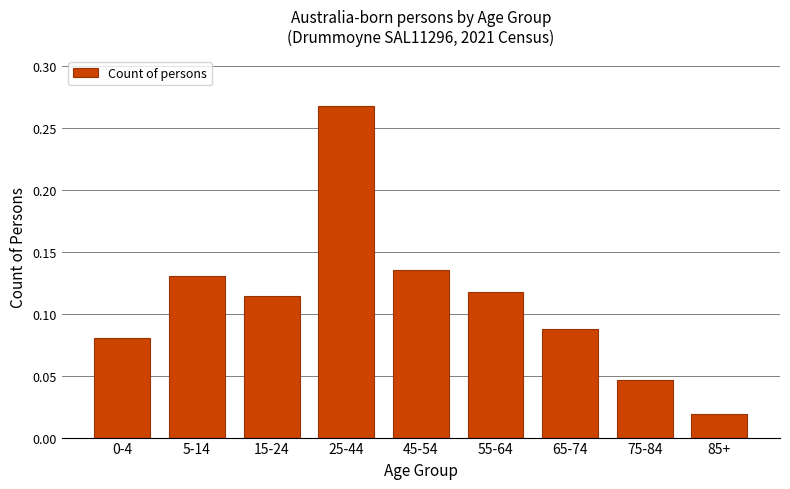

True or false: the data shows 0.0 at 45-54.

False